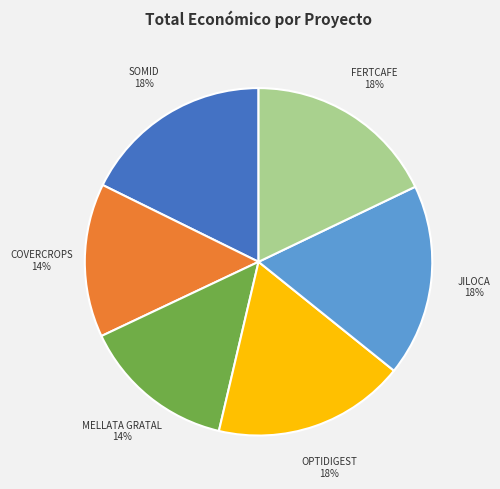

Does any single category account for the majority?

No